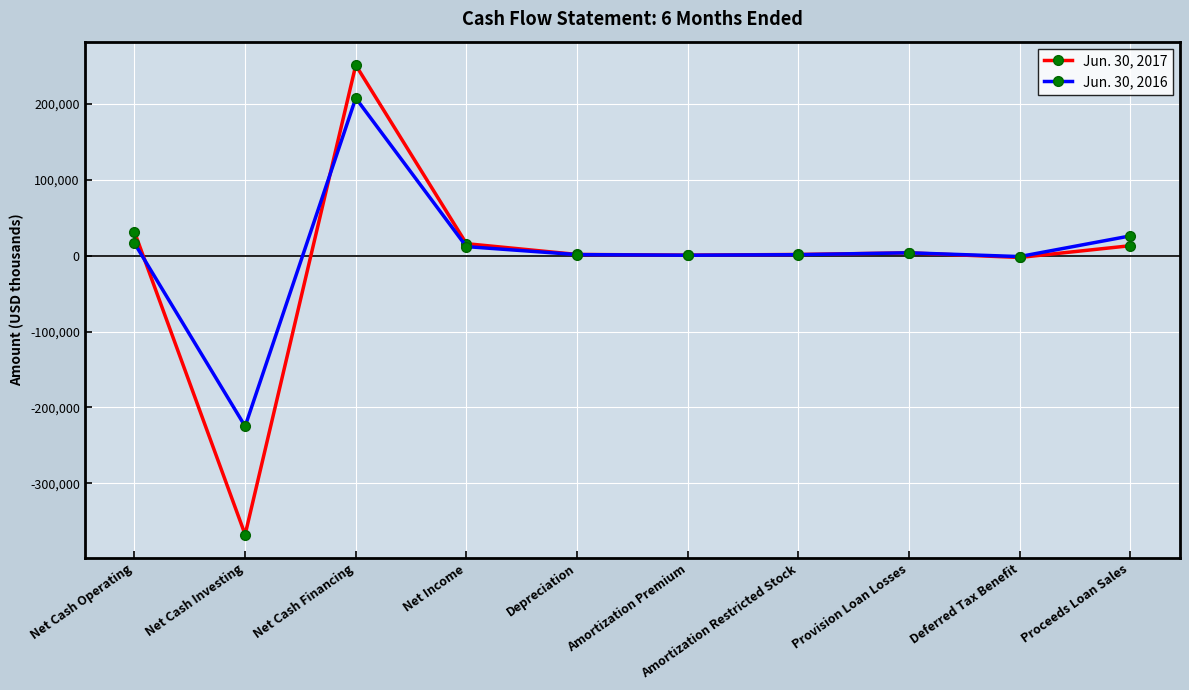

What is the sum of all Jun. 30, 2017 values?

-50101